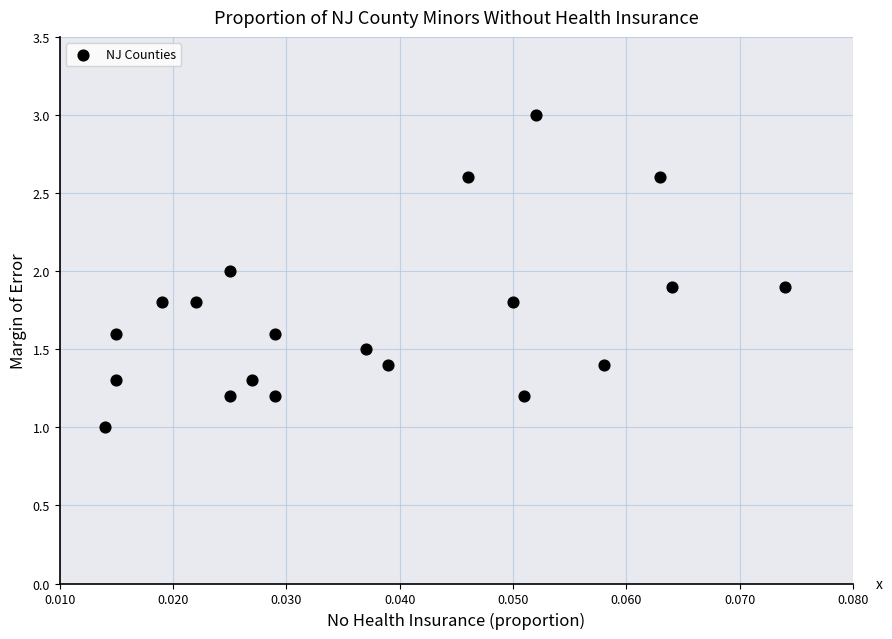

What is the range of Y values (max minus min)?

2.0